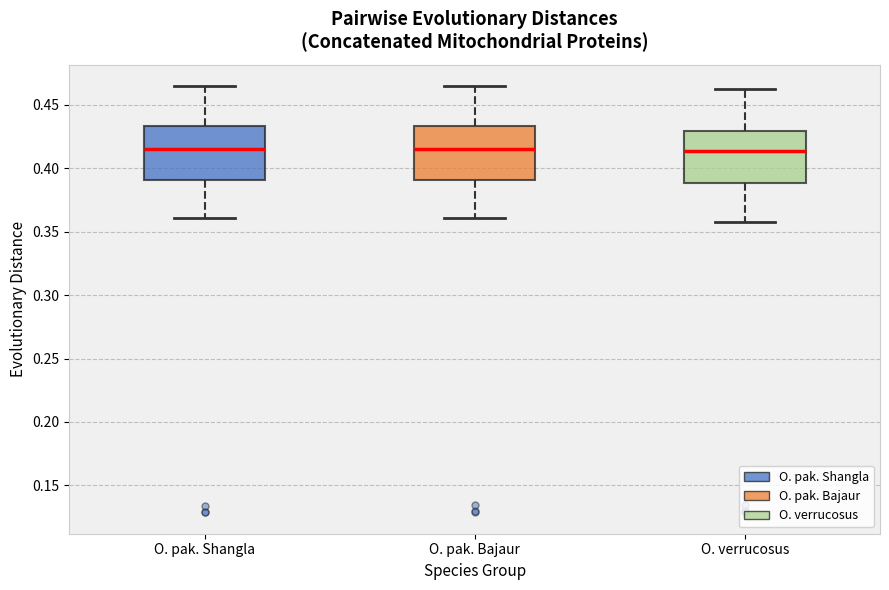

Reading left to right, read every box against the y-axis: the position of its median line, the range the box covers, and the ends of its whiskers. The values are not printed on the chart, so give them approximately, as read against the axis.

O. pak. Shangla: median 0.415, box 0.390 to 0.435, whiskers 0.360 to 0.465
O. pak. Bajaur: median 0.415, box 0.390 to 0.435, whiskers 0.360 to 0.465
O. verrucosus: median 0.415, box 0.390 to 0.430, whiskers 0.360 to 0.460